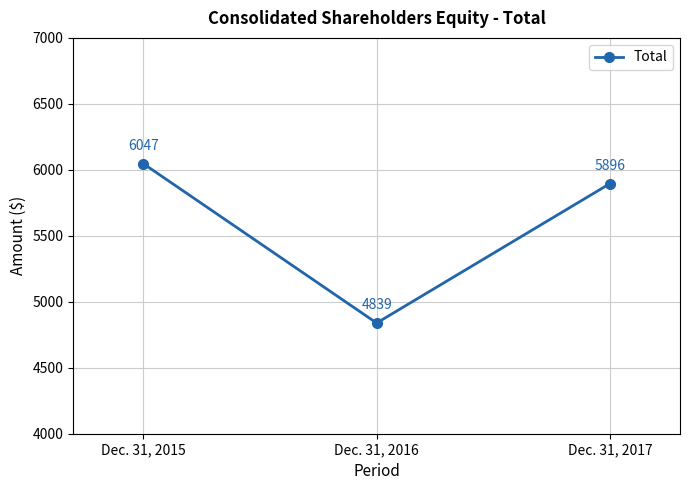

What is the sum of all values?

16782